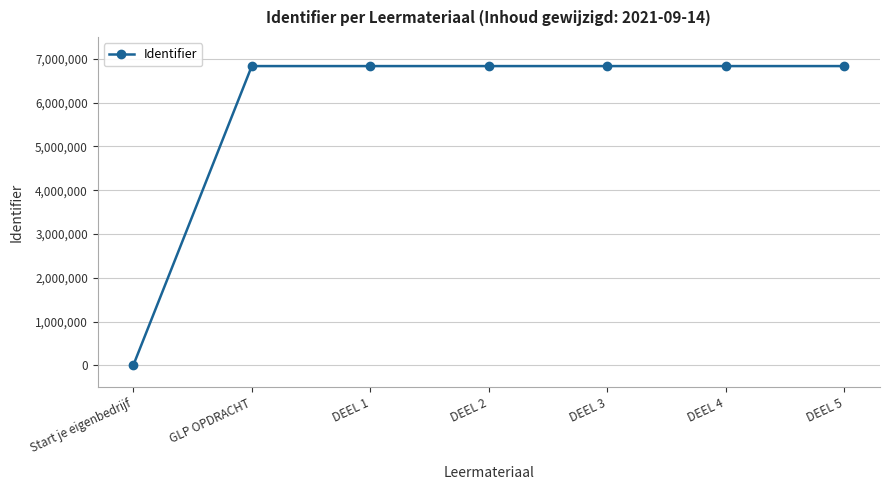

At which label is the value closest to 3417436?

GLP OPDRACHT